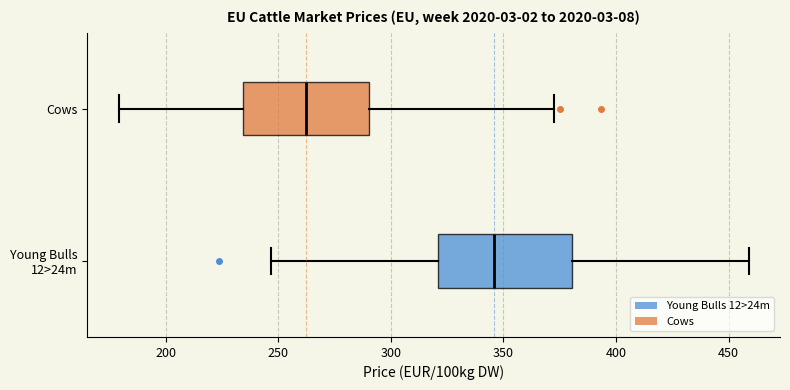

Reading bottom to top, read every box against the x-axis: the position of its median line, the range the box covers, and the ends of its whiskers. The values are not printed on the chart, so give them approximately, as read against the axis.

Young Bulls 12>24m: median 345, box 320 to 380, whiskers 245 to 460
Cows: median 260, box 235 to 290, whiskers 180 to 370